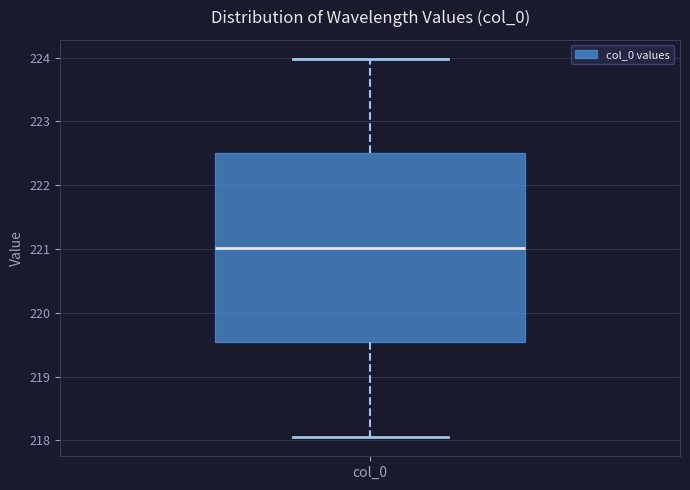

Transcribe this box plot: give where the median line is, the range the box spans, and where the two whiskers end, as read against the y-axis. The values are not printed on the chart, so give them approximately, as read against the axis.

median 221.0, box 219.5 to 222.5, whiskers 218.1 to 224.0